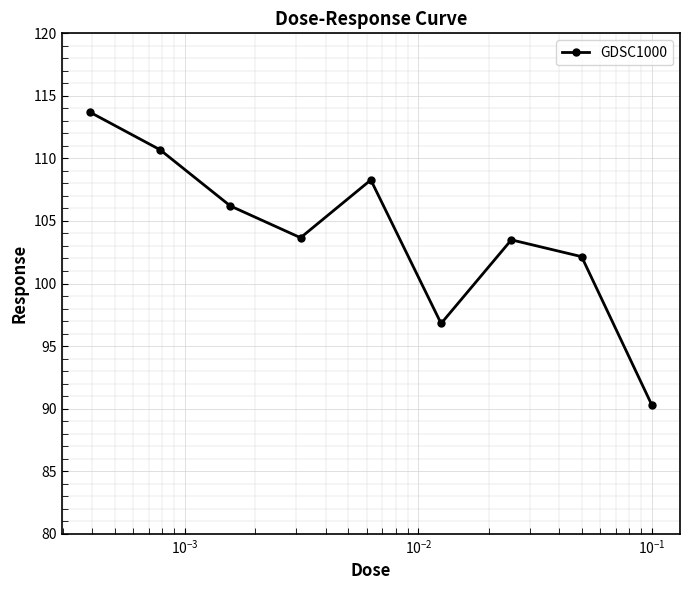

How many lines are shown in the chart?

1